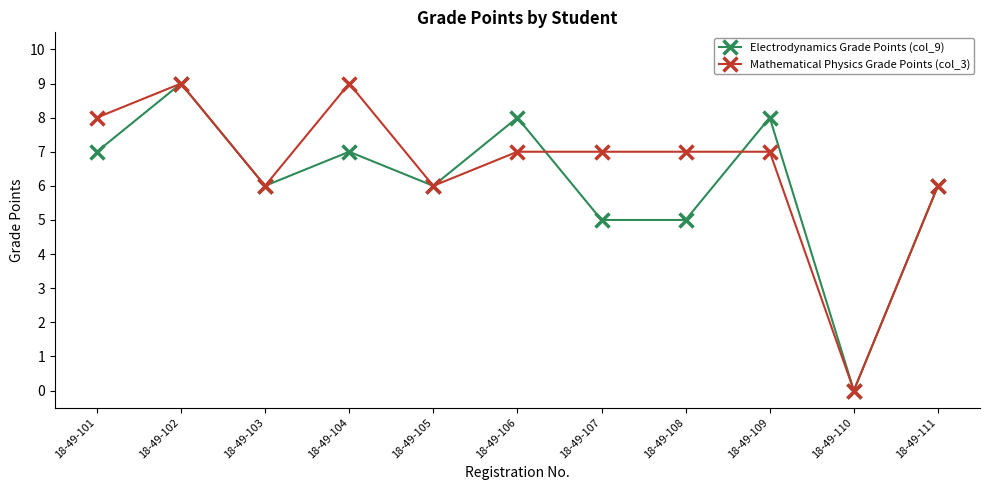

Reading left to right, list all the values displayed in this chart.

Electrodynamics Grade Points (col_9): 7	9	6	7	6	8	5	5	8	0	6
Mathematical Physics Grade Points (col_3): 8	9	6	9	6	7	7	7	7	0	6